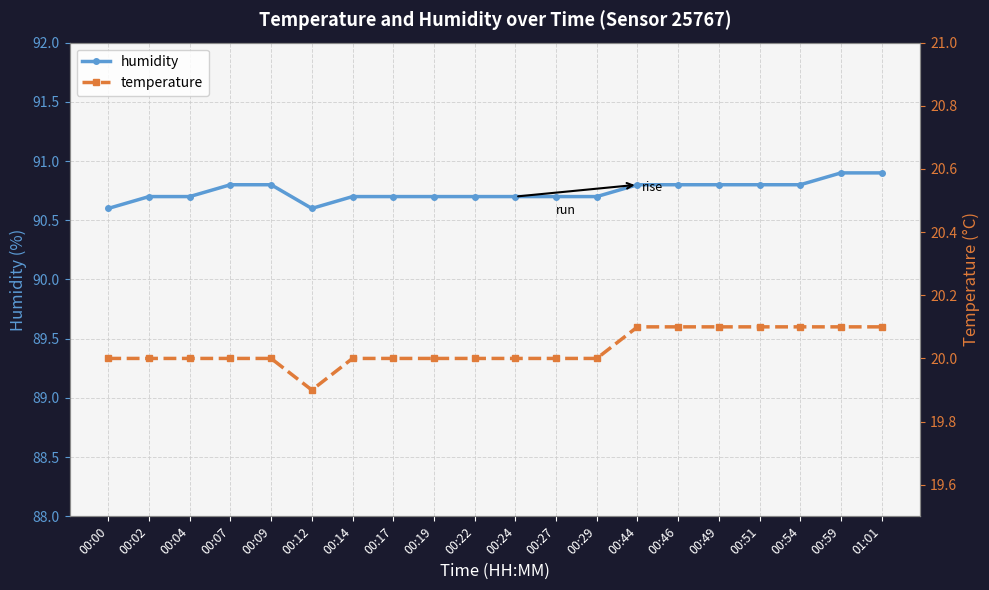

What is the label of the 5th point from the right?

00:49